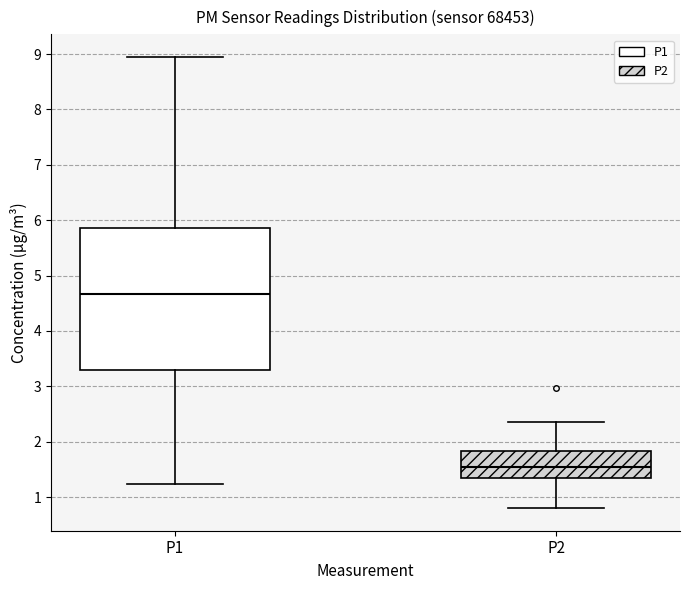

Where is the lower edge of the box for P1 on the y-axis? The values are not printed on the chart, so give them approximately, as read against the axis.

3.3